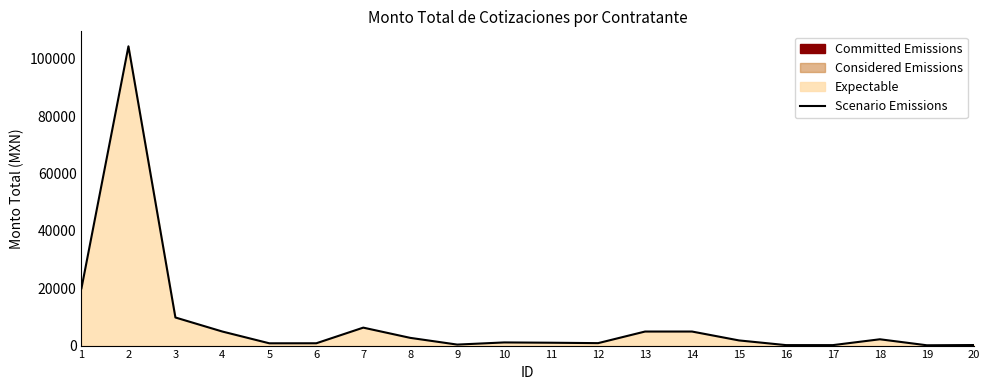

How many lines are shown in the chart?

1